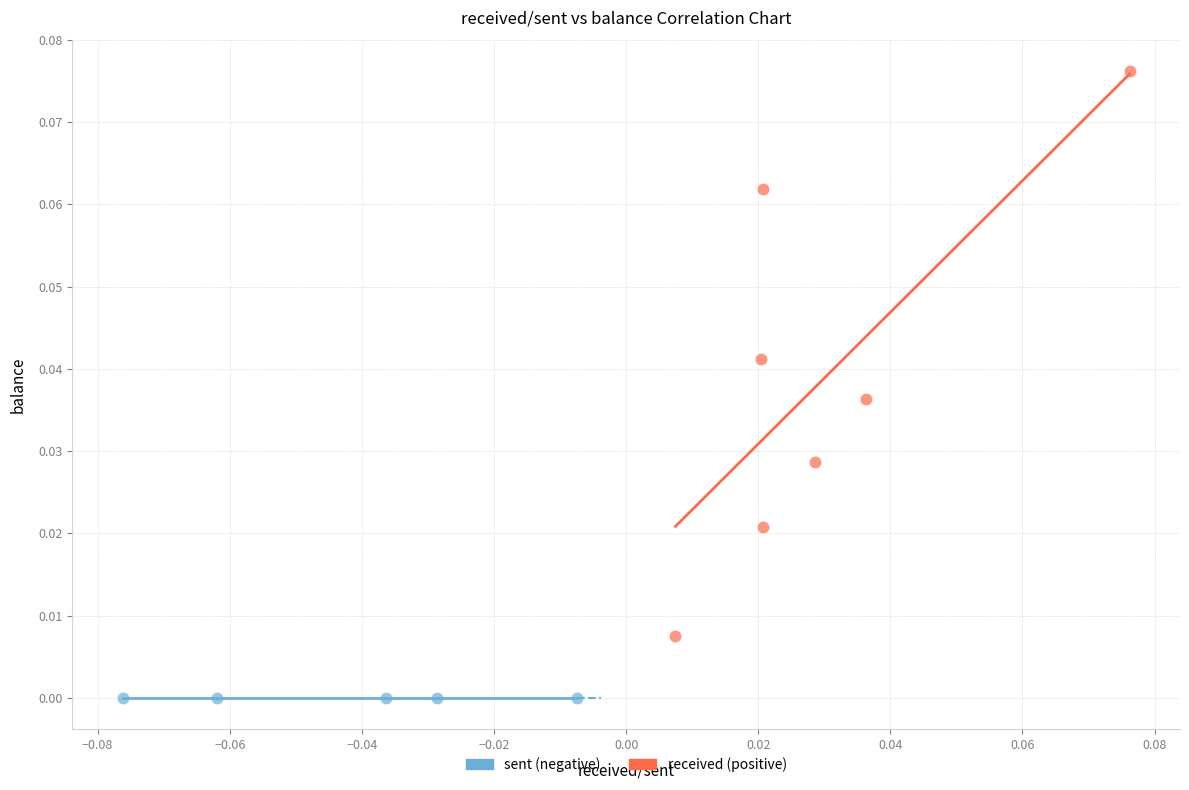

What are all the series names shown in the legend?

sent (negative), received (positive)